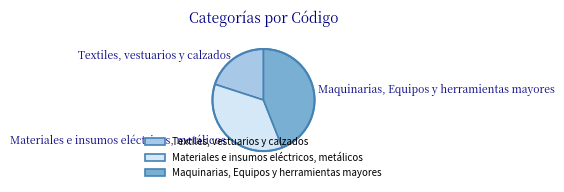

Which category has the biggest portion of the pie?

Maquinarias, Equipos y herramientas mayores